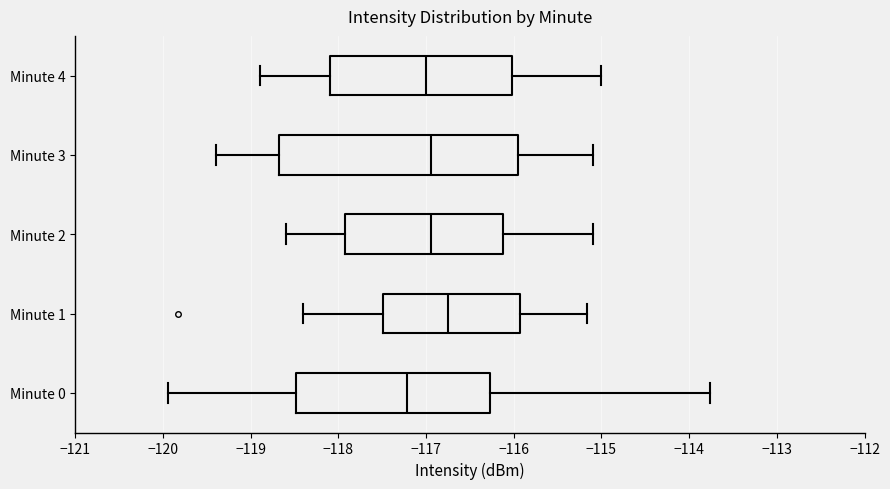

Which box has the furthest to the left median line?

Minute 0